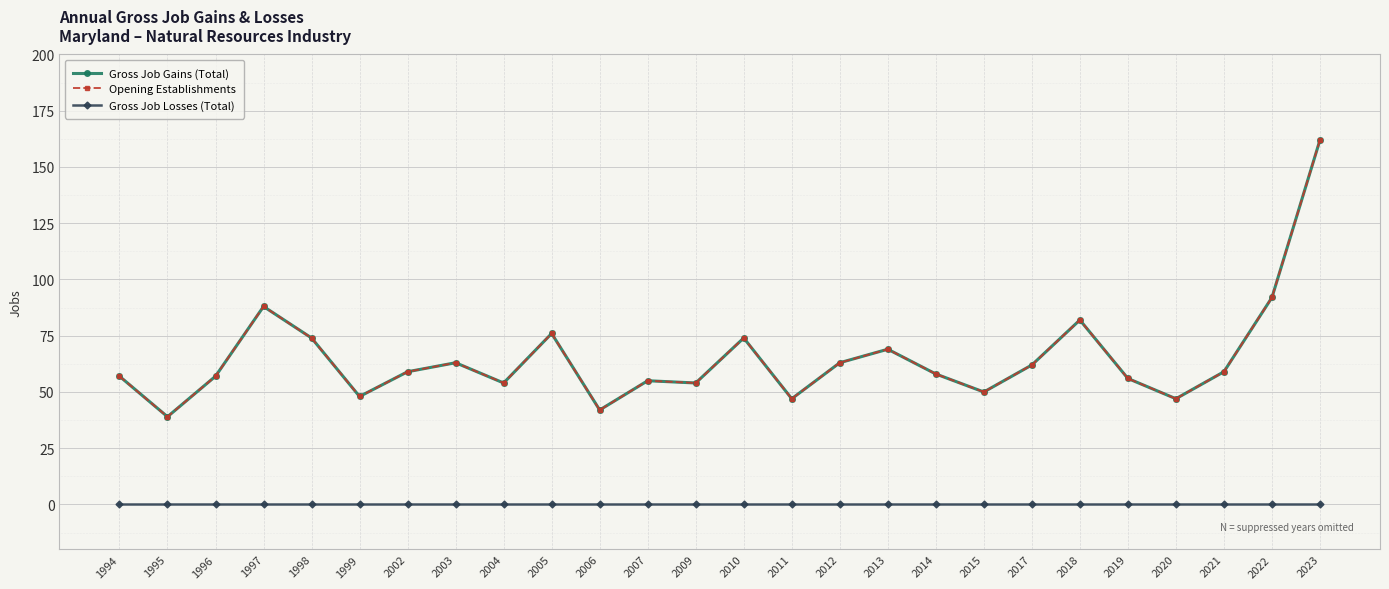

At how many categories does at least one series exceed 92?

1